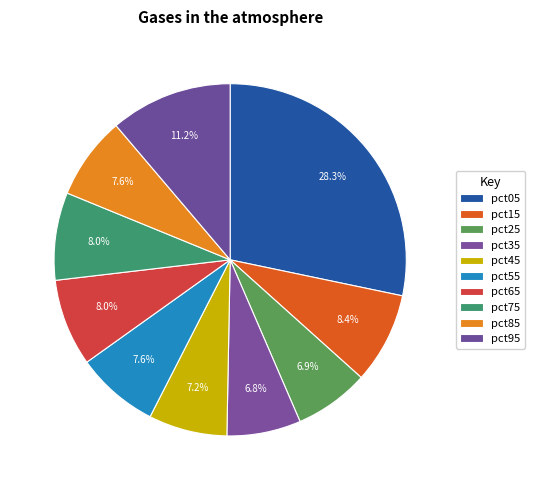

How many slices are in this pie chart?

10